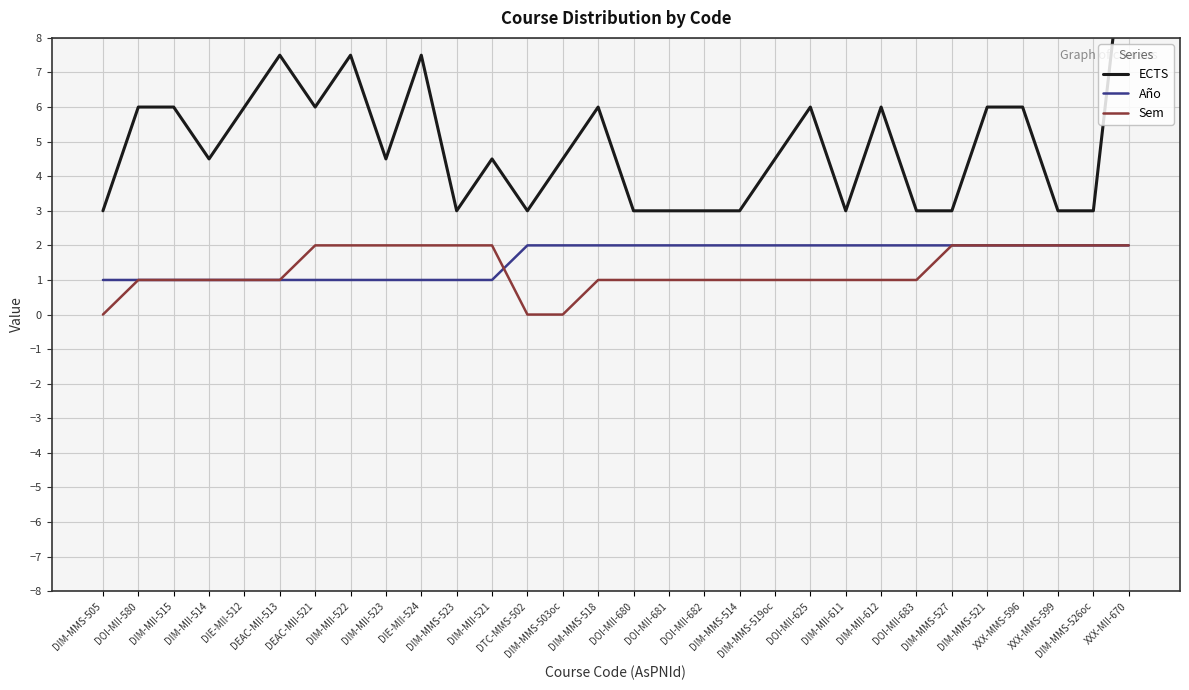

The value of Año at DEAC-MII-521 is 0.6. True or false?

False